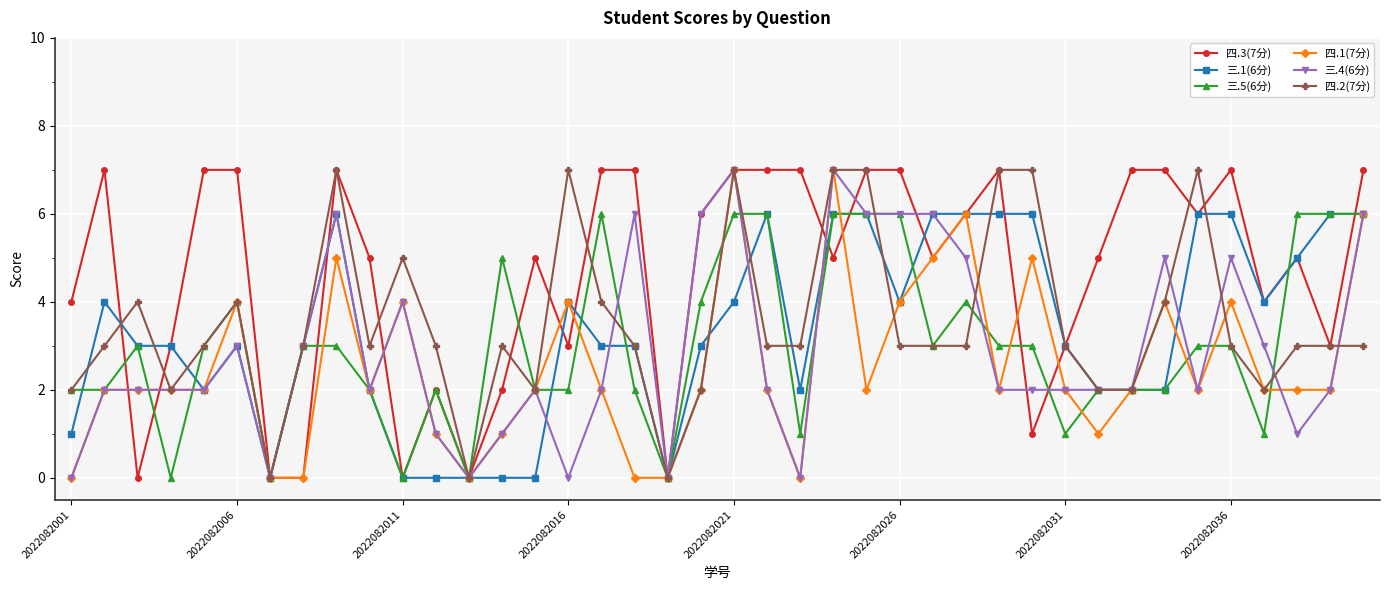

True or false: 三.5(6分) has more than 1 interior local peaks.

True